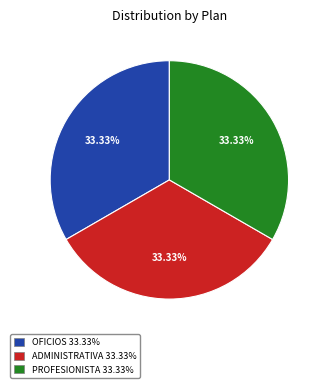

Is ADMINISTRATIVA 33.33% the majority of the pie?

No